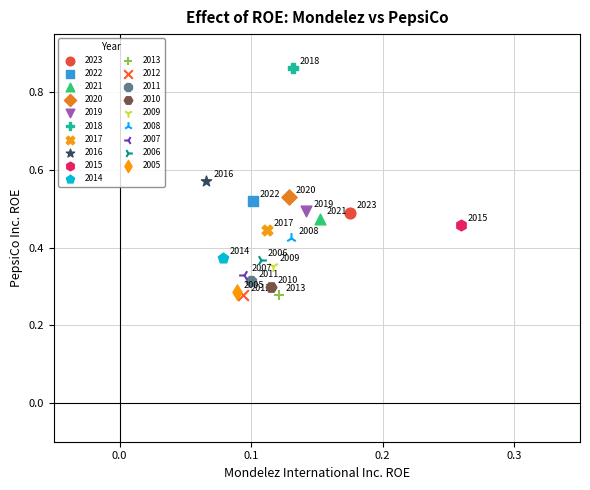

Which series reaches the minimum Y coordinate?

2012